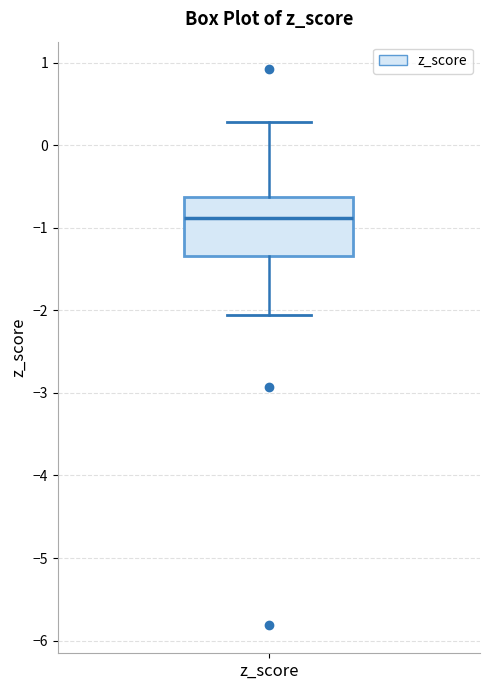

Read this box plot against the y-axis: the position of the median line, the range covered by the box, and the ends of both whiskers. The values are not printed on the chart, so give them approximately, as read against the axis.

median -0.9, box -1.3 to -0.6, whiskers -2.1 to 0.3